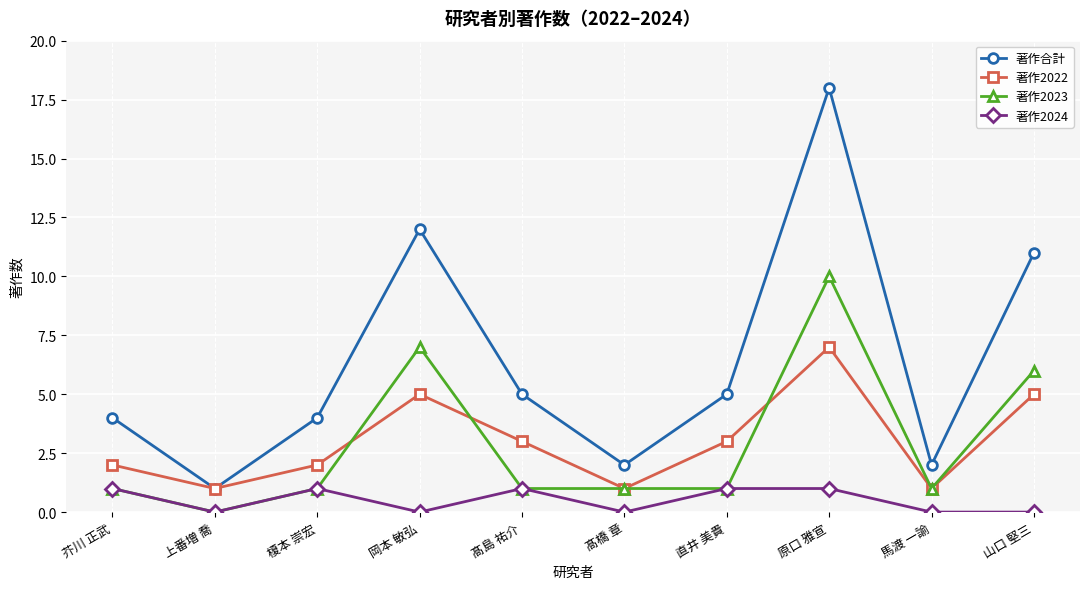

What is the difference between the maximum and minimum values in the 著作合計 series?

17